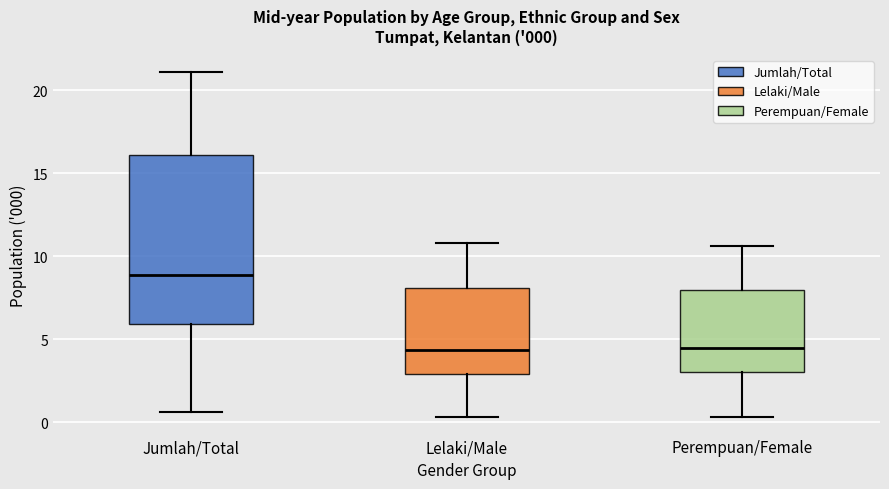

Which box is the tallest, from its lower edge to its upper edge?

Jumlah/Total